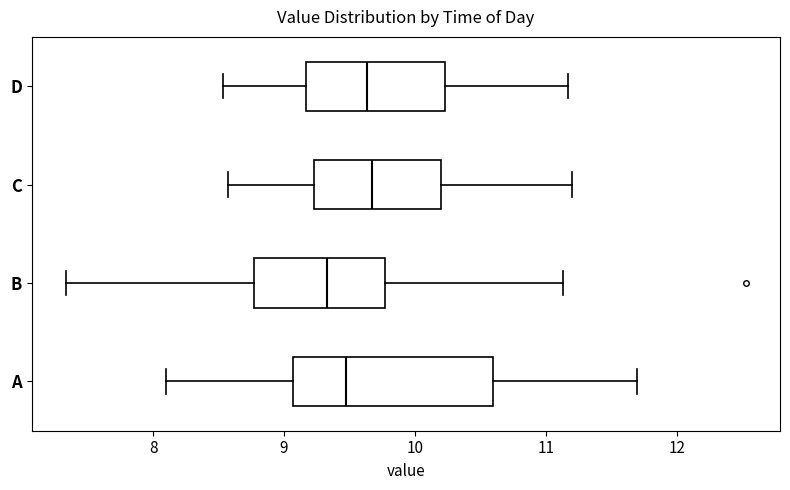

Reading bottom to top, transcribe this box plot: for each box, give where its median line is, the range the box spans, and where its two whiskers end, as read against the x-axis. The values are not printed on the chart, so give them approximately, as read against the axis.

A: median 9.5, box 9.1 to 10.6, whiskers 8.1 to 11.7
B: median 9.3, box 8.8 to 9.8, whiskers 7.3 to 11.1
C: median 9.7, box 9.2 to 10.2, whiskers 8.6 to 11.2
D: median 9.6, box 9.2 to 10.2, whiskers 8.5 to 11.2